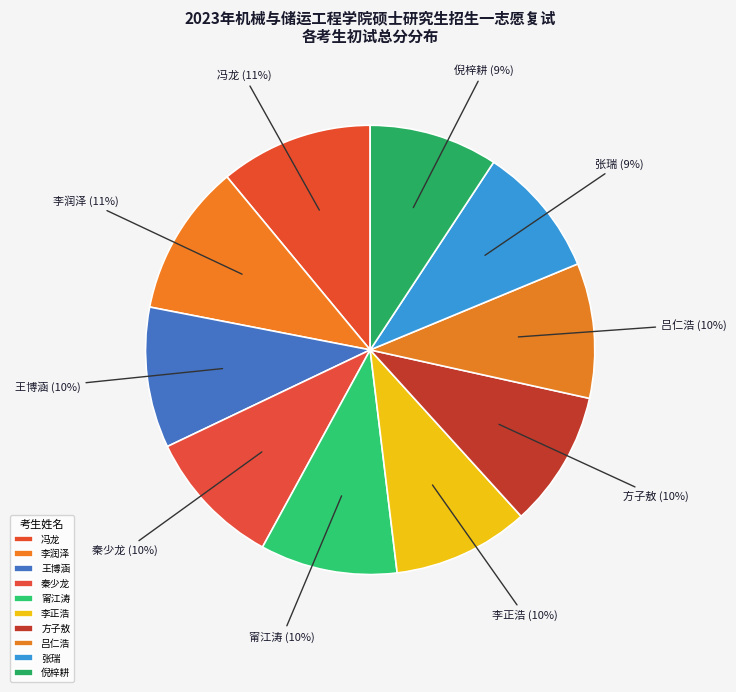

To the nearest percent, what is the average slice percentage?

10%